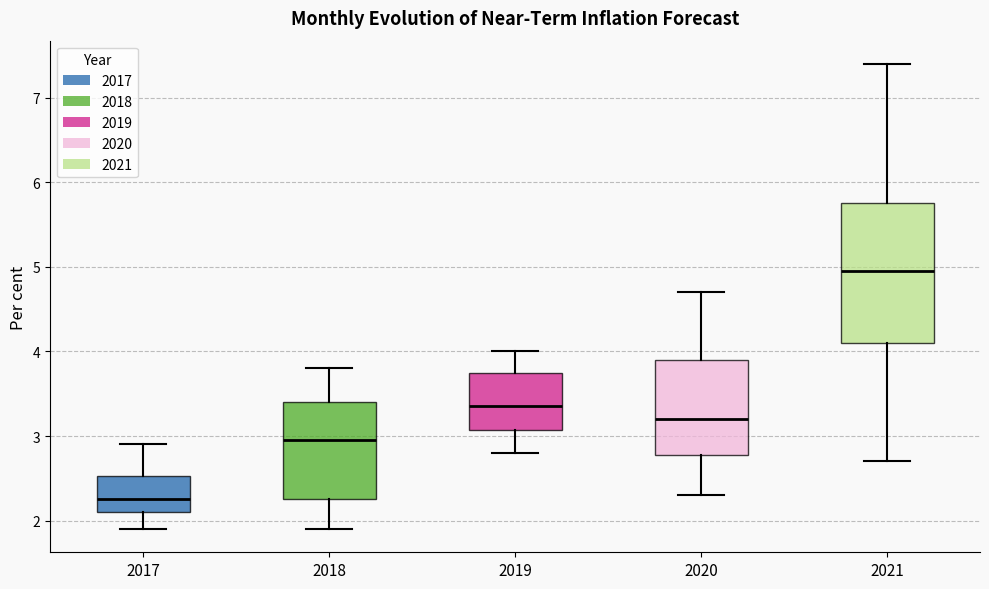

Comparing the boxes themselves (not the whiskers), which one is the tallest?

2021